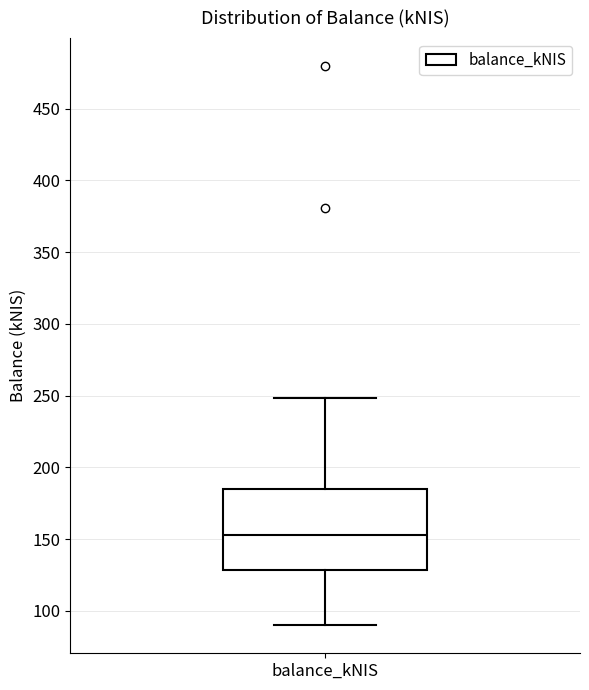

Transcribe this box plot: give where the median line is, the range the box spans, and where the two whiskers end, as read against the y-axis. The values are not printed on the chart, so give them approximately, as read against the axis.

median 155, box 130 to 185, whiskers 90 to 250